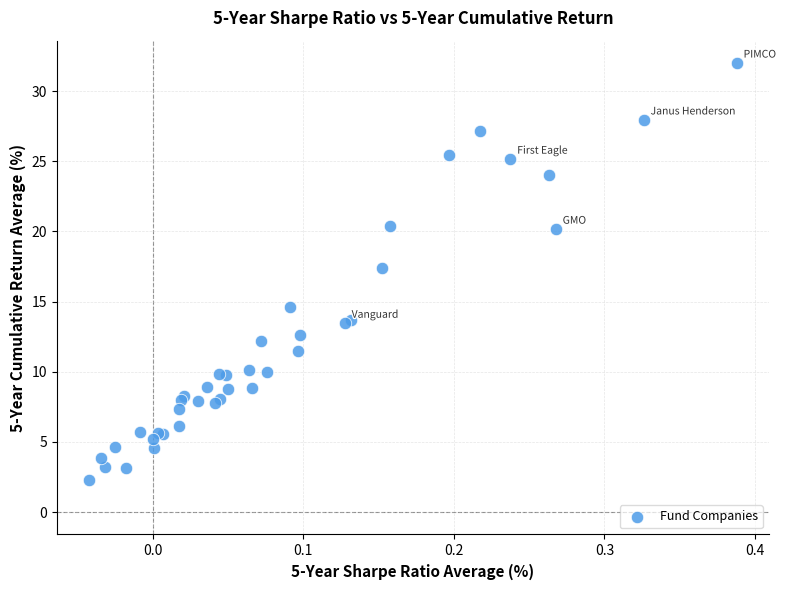

What Y value in the scatter plot is closest to 17?

17.4